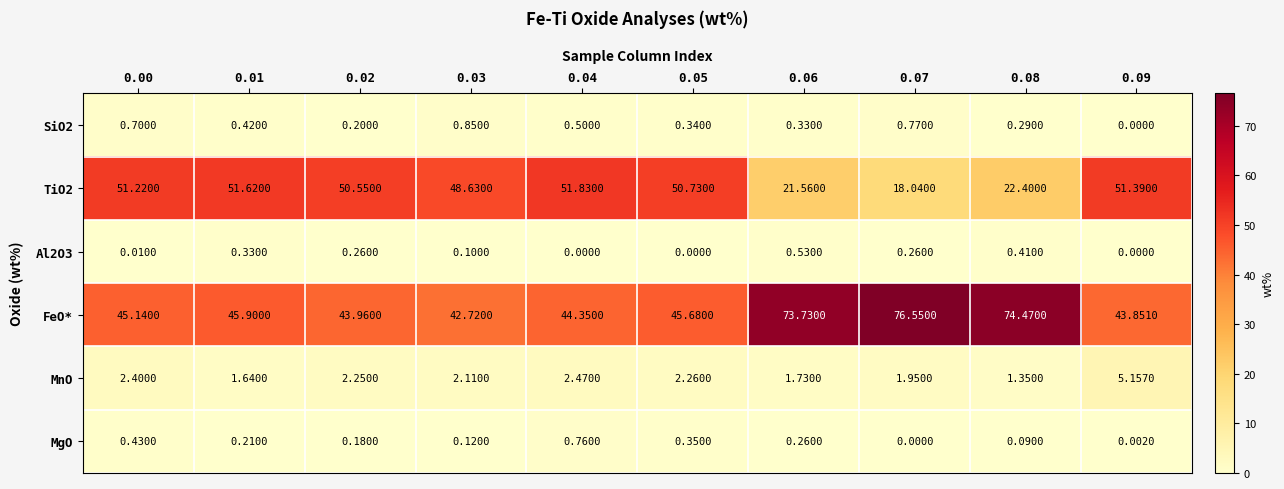

Which series has the widest spread of values?

FeO*